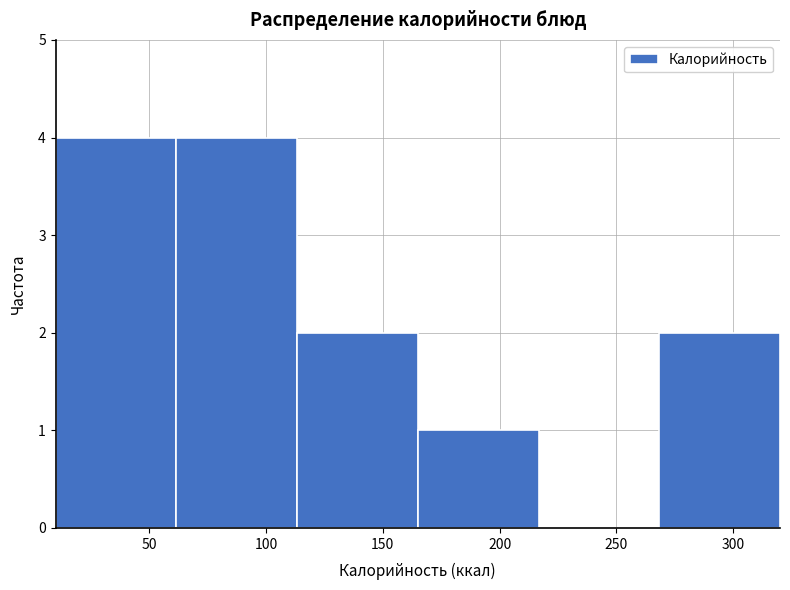

Reading left to right, list every bar in this chart as the range it spans on the x-axis followed by its height. Neither the bar edges nor the heights are printed on the chart, so give them approximately, as read against the axes.

10 to 60: 4
60 to 115: 4
115 to 165: 2
165 to 215: 1
215 to 270: 0
270 to 320: 2